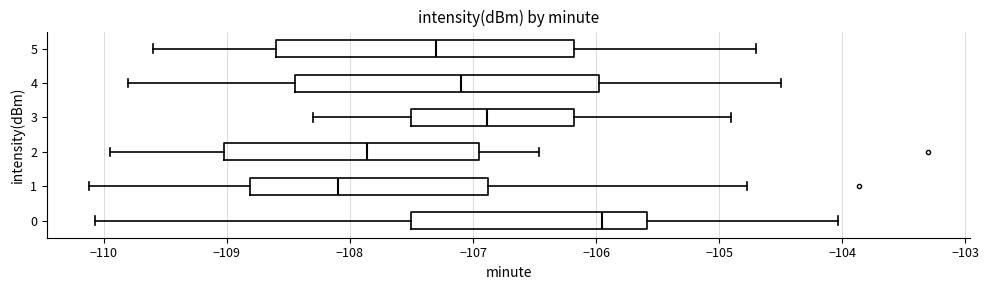

Where does the left whisker of the box at y = 0 end on the x-axis? The values are not printed on the chart, so give them approximately, as read against the axis.

-110.1